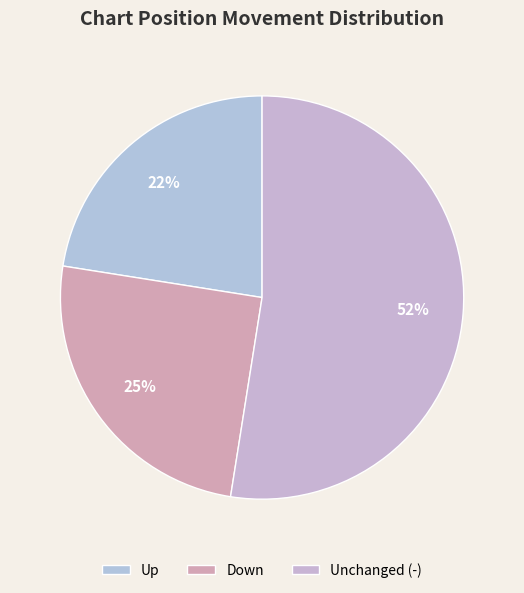

To the nearest percent, what is the difference between the largest and smallest slice percentages?

30%